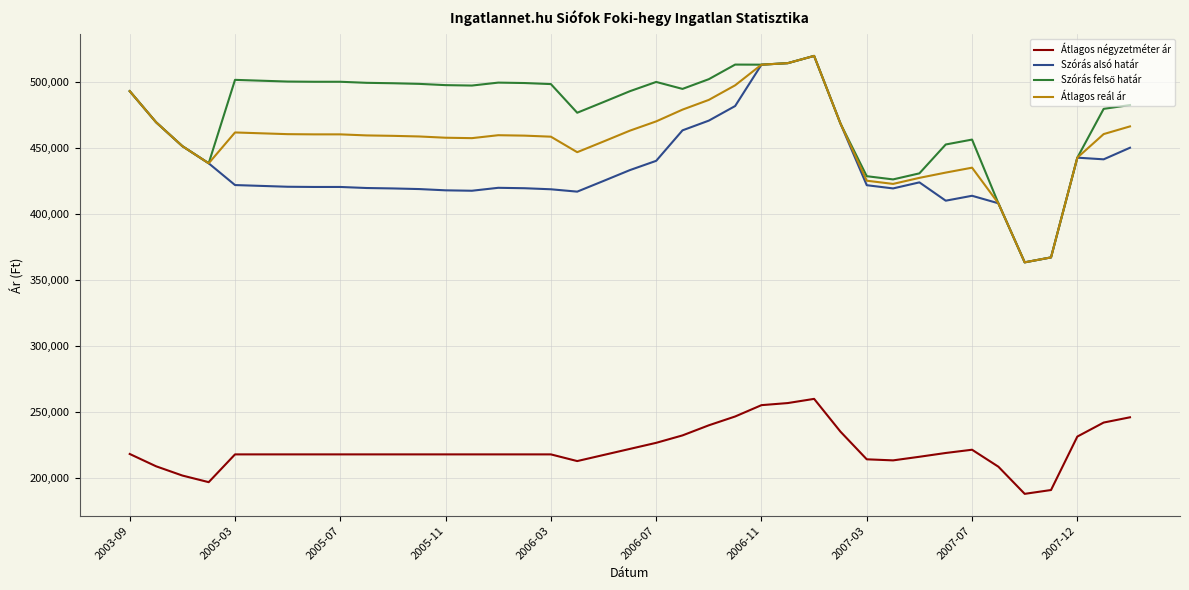

True or false: Átlagos reál ár and Átlagos négyzetméter ár intersect in this chart.

False